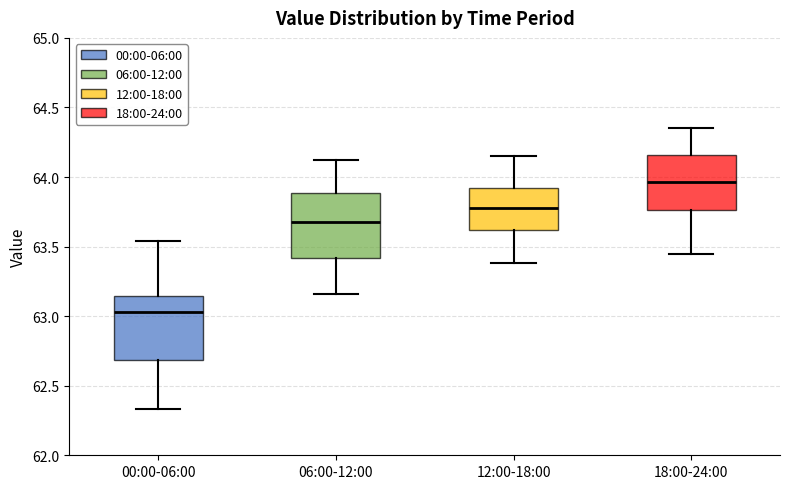

Reading left to right, transcribe this box plot: for each box, give where its median line is, the range the box spans, and where its two whiskers end, as read against the y-axis. The values are not printed on the chart, so give them approximately, as read against the axis.

00:00-06:00: median 63.05, box 62.70 to 63.15, whiskers 62.35 to 63.55
06:00-12:00: median 63.70, box 63.40 to 63.90, whiskers 63.15 to 64.10
12:00-18:00: median 63.80, box 63.60 to 63.90, whiskers 63.40 to 64.15
18:00-24:00: median 63.95, box 63.75 to 64.15, whiskers 63.45 to 64.35